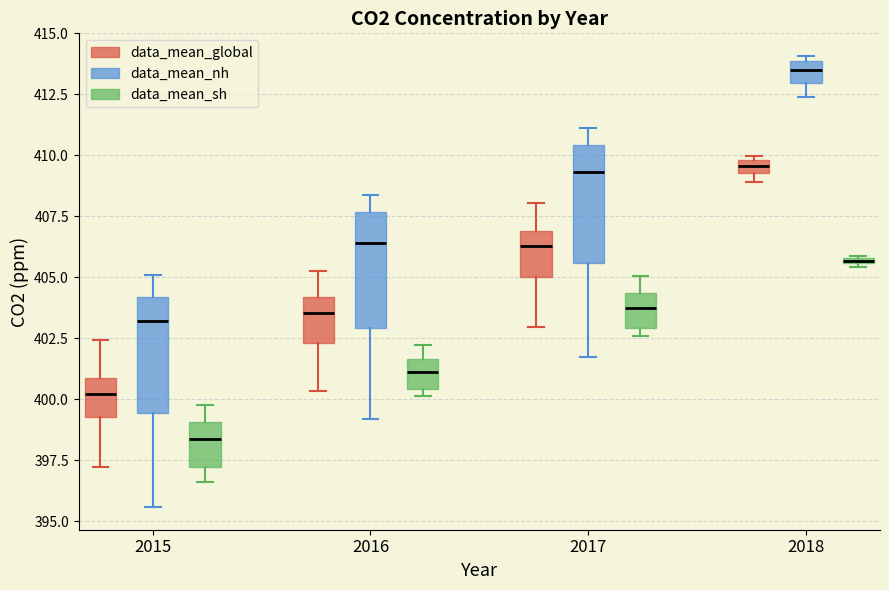

Where is the lower edge of the box for 2016 (data_mean_global) on the y-axis? The values are not printed on the chart, so give them approximately, as read against the axis.

402.5